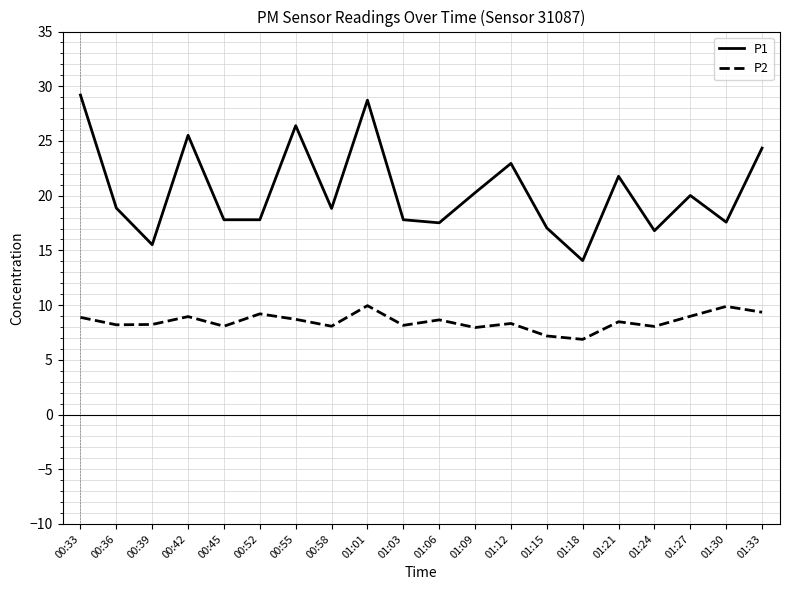

List the series in order of their overall mean, lowest first.

P2, P1